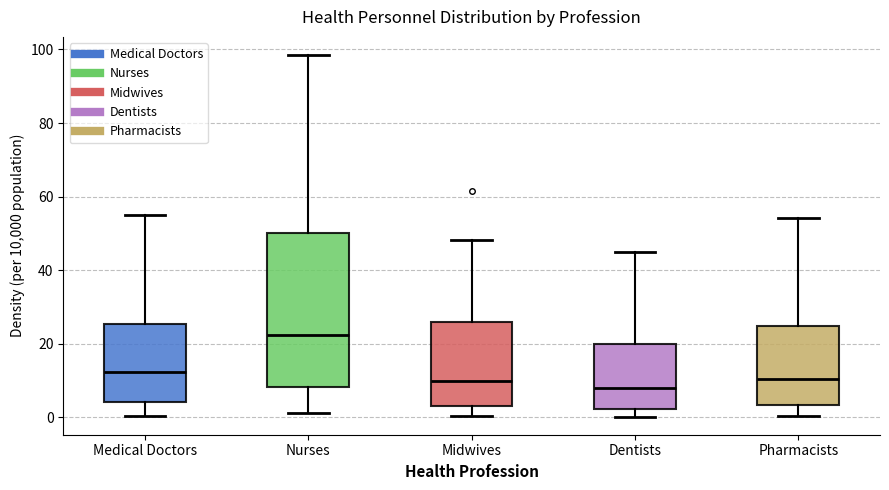

Where does the median line of the box for Dentists sit on the y-axis? The values are not printed on the chart, so give them approximately, as read against the axis.

8